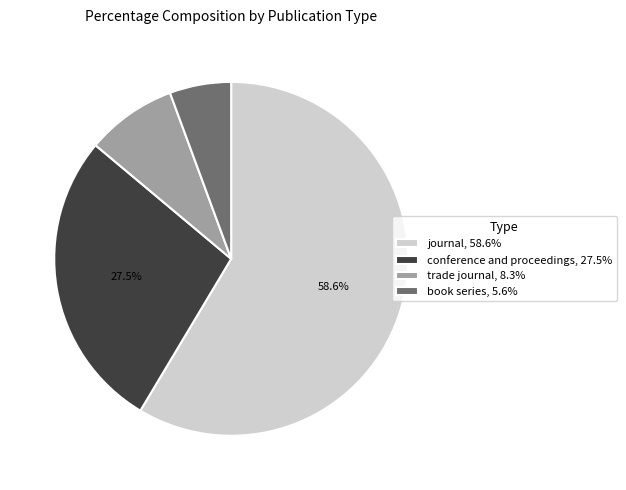

Is there a majority slice in this chart?

Yes